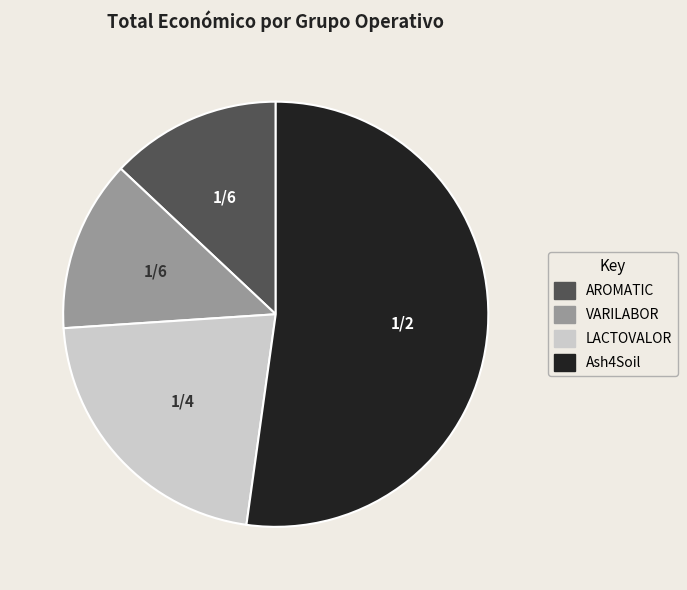

Which slice is the largest?

Ash4Soil